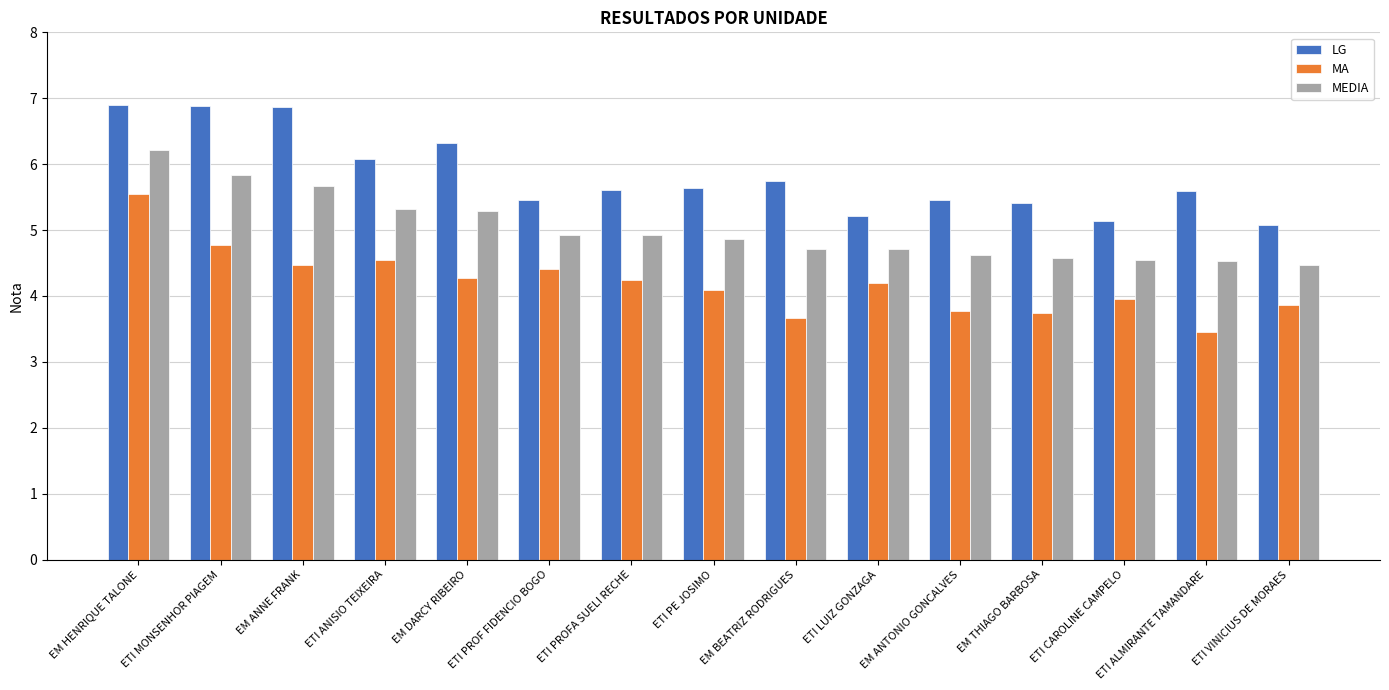

What is the label of the 7th bar from the left?

ETI PROFA SUELI RECHE